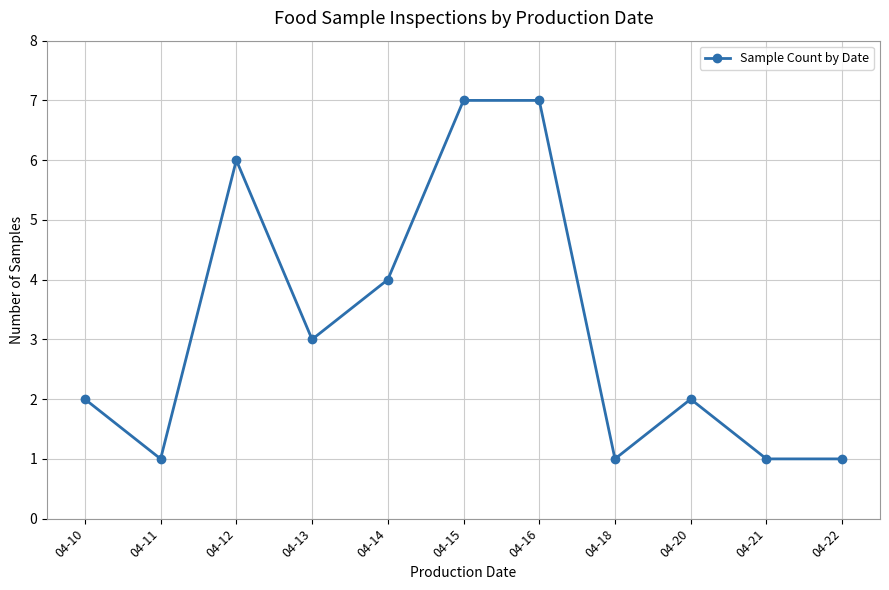

Where is the first local minimum?

04-11